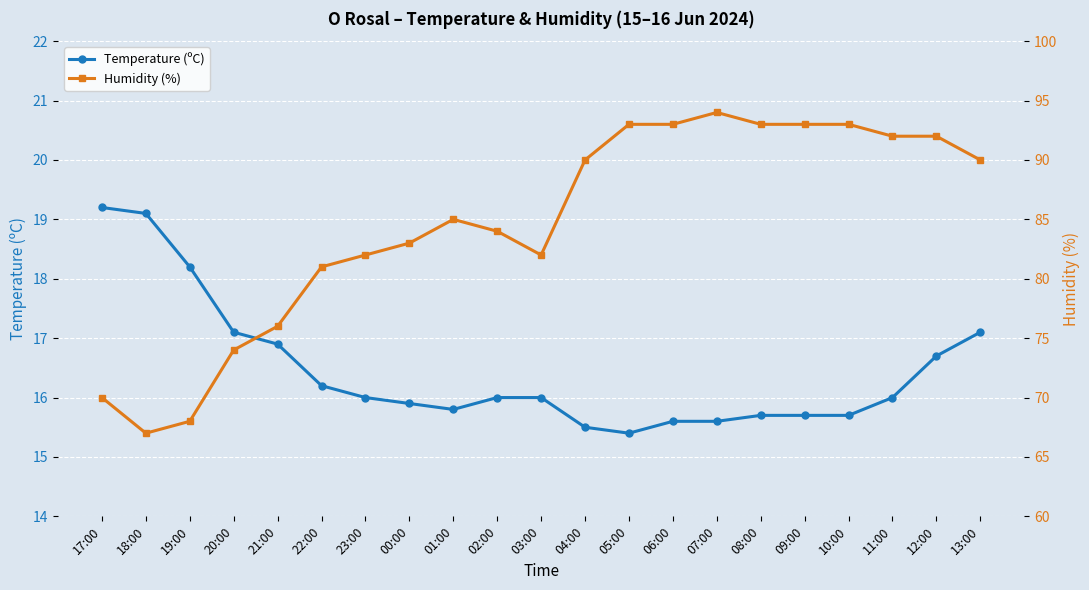

At 12:00, list the series in order from largest to smallest.

Humidity (%), Temperature (ºC)